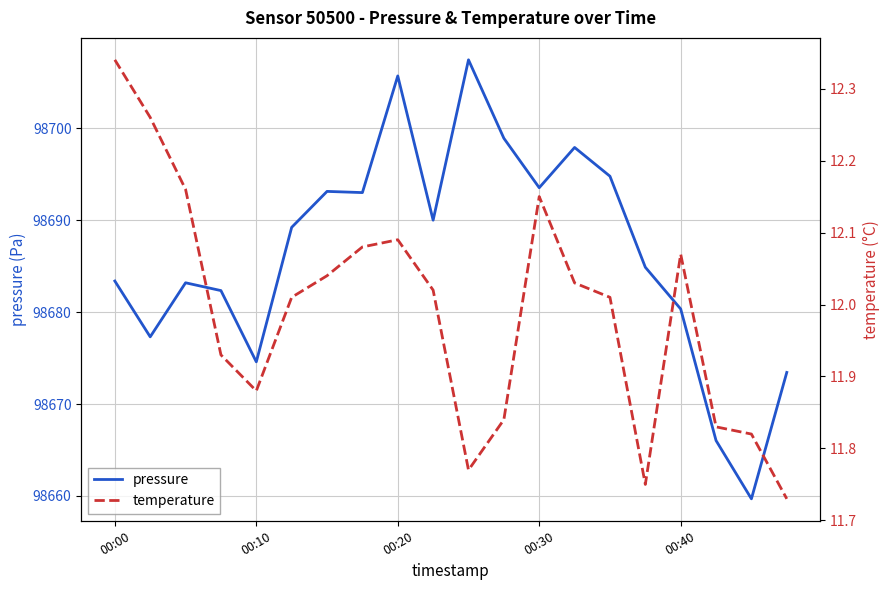

The value of pressure at 19 is 43692.1. True or false?

False